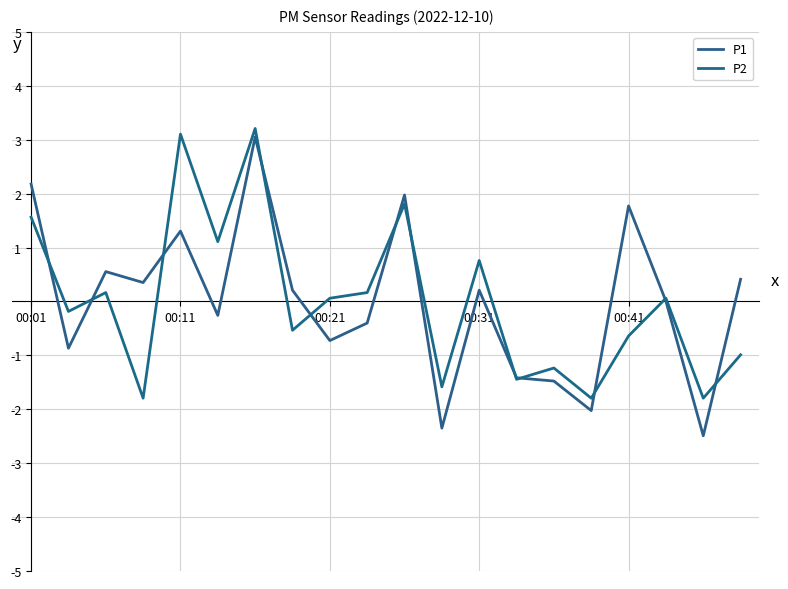

How many series are shown in this chart?

2